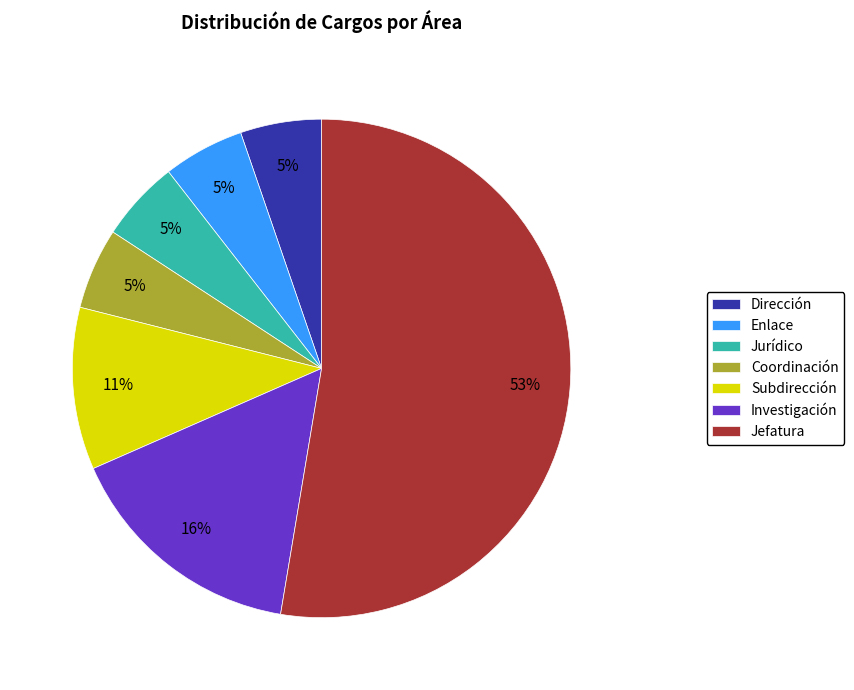

Which slice is the largest?

Jefatura